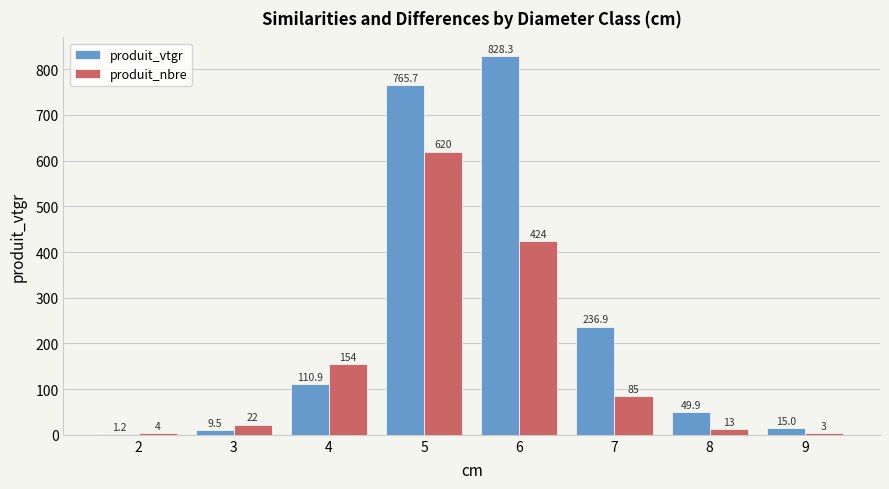

What is the sum of all produit_nbre values?

1325.0